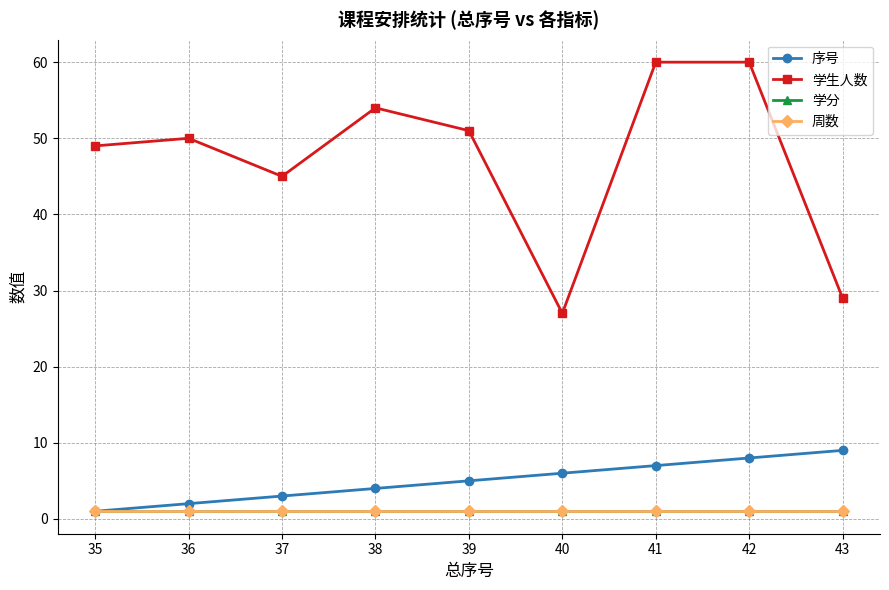

True or false: 学分 has more than 0 points higher than both neighbors.

False